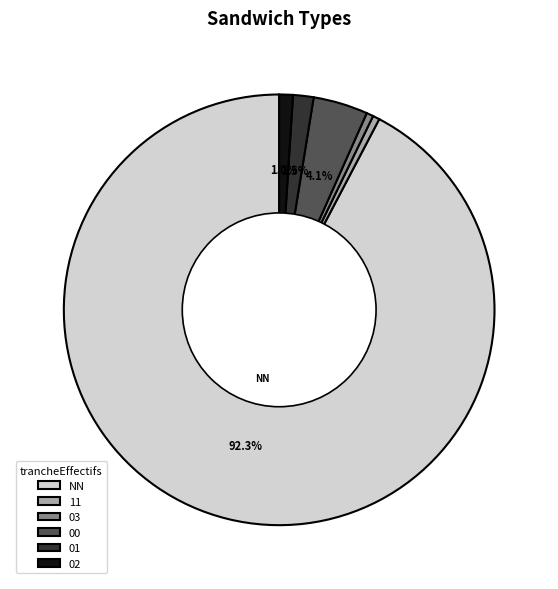

Which slice is the largest?

NN